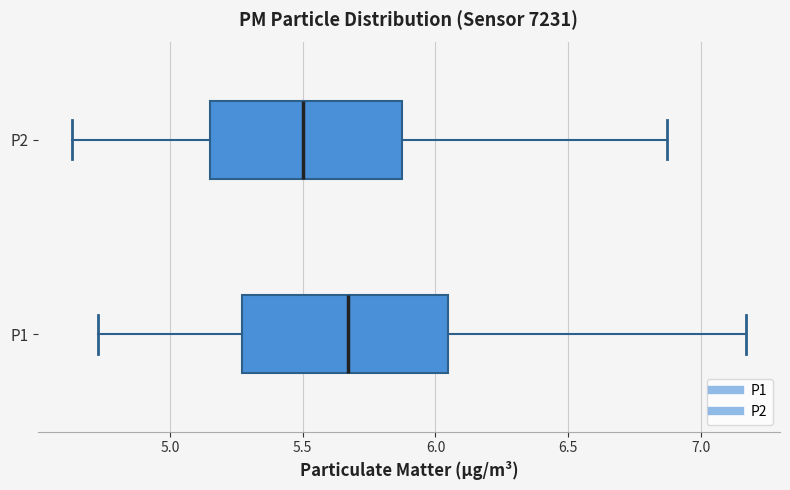

Reading bottom to top, transcribe this box plot: for each box, give where its median line is, the range the box spans, and where its two whiskers end, as read against the x-axis. The values are not printed on the chart, so give them approximately, as read against the axis.

P1: median 5.65, box 5.25 to 6.05, whiskers 4.75 to 7.15
P2: median 5.50, box 5.15 to 5.85, whiskers 4.65 to 6.85